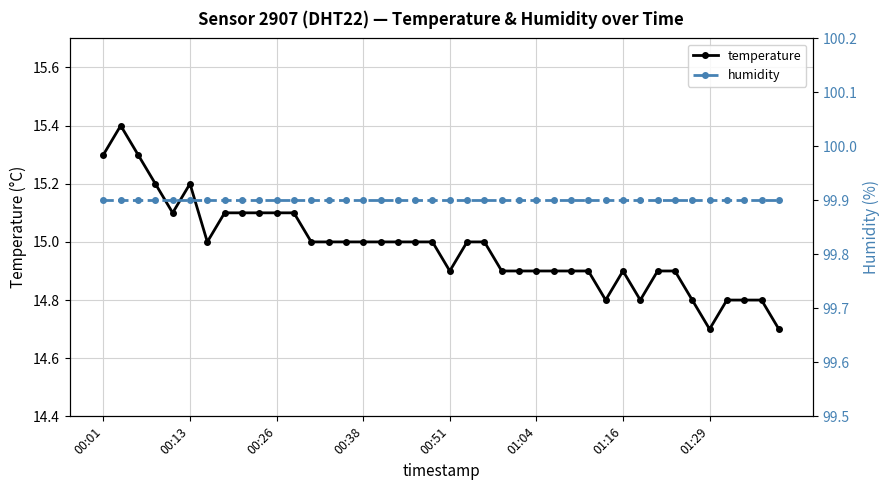

What is the lowest value of the temperature series?

14.7